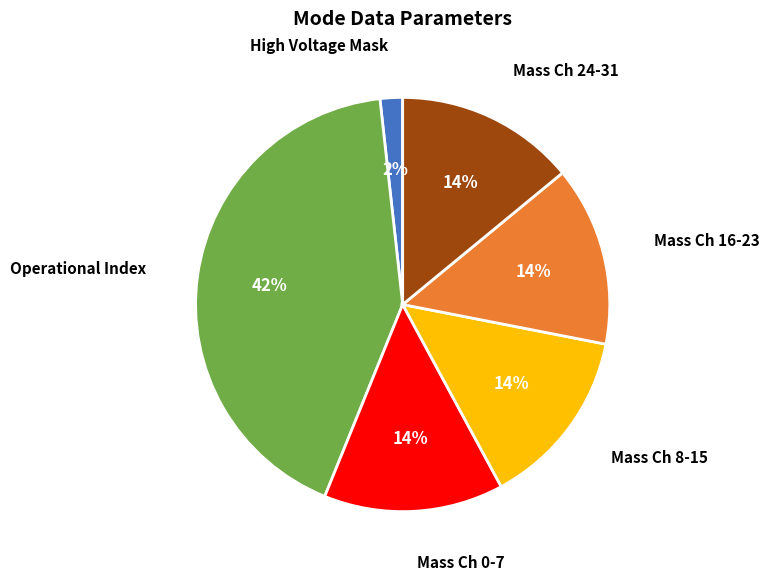

To the nearest percent, what is the average slice percentage?

17%